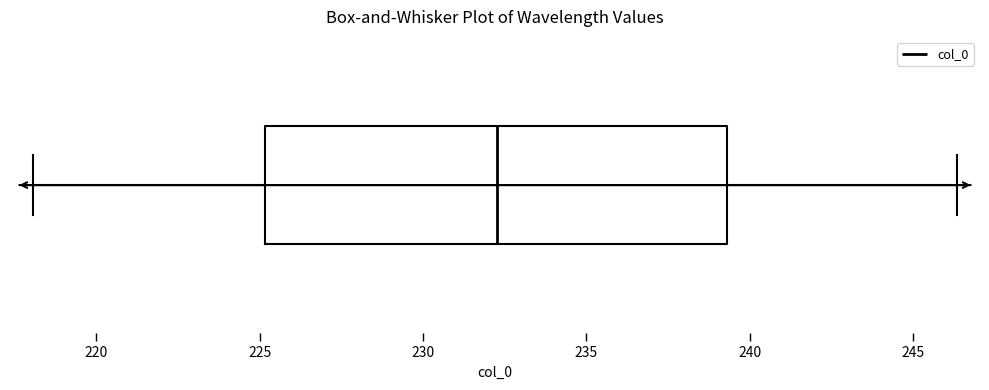

Transcribe this box plot: give where the median line is, the range the box spans, and where the two whiskers end, as read against the x-axis. The values are not printed on the chart, so give them approximately, as read against the axis.

median 232.5, box 225.0 to 239.5, whiskers 218.0 to 246.5